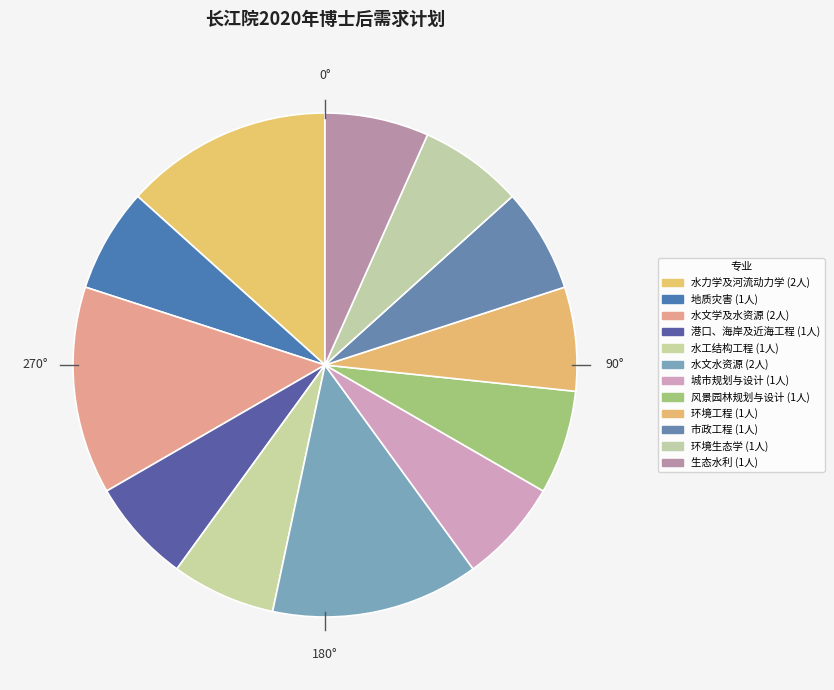

To the nearest percent, what is the combined percentage of 风景园林规划与设计 and 水工结构工程?

13%